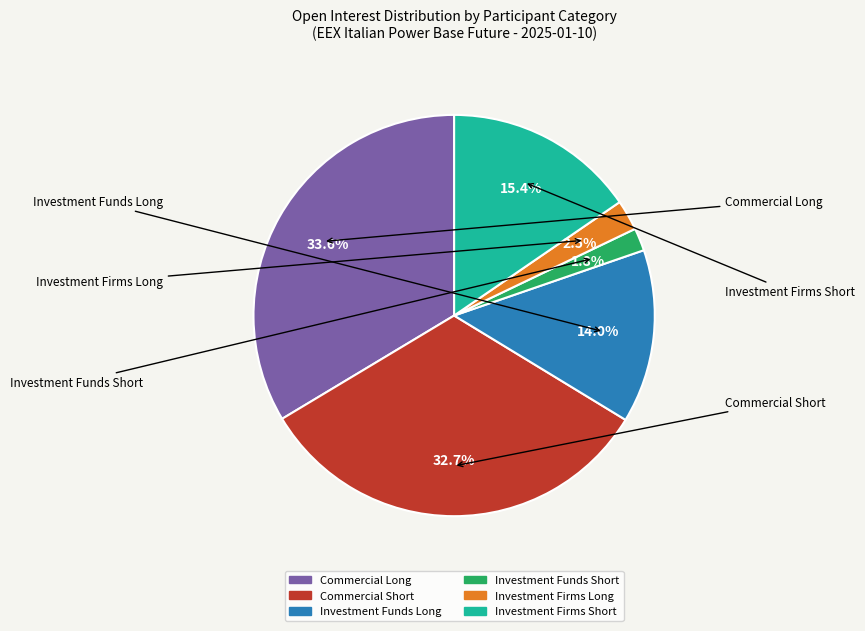

How much of the chart is everything except Commercial Short?

67.3%